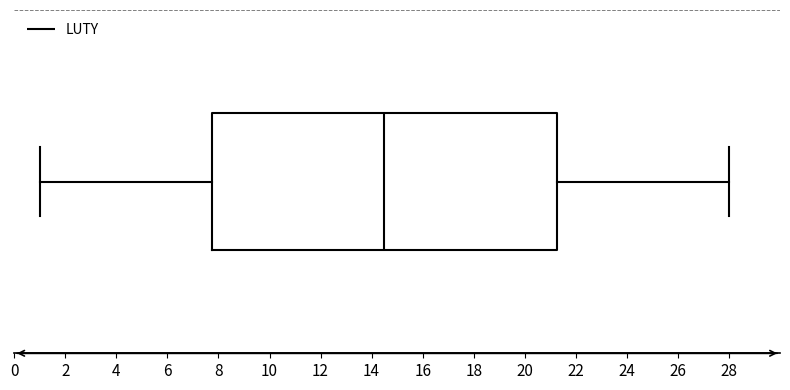

Read this box plot against the x-axis: the position of the median line, the range covered by the box, and the ends of both whiskers. The values are not printed on the chart, so give them approximately, as read against the axis.

median 14.6, box 7.8 to 21.2, whiskers 1.0 to 28.0